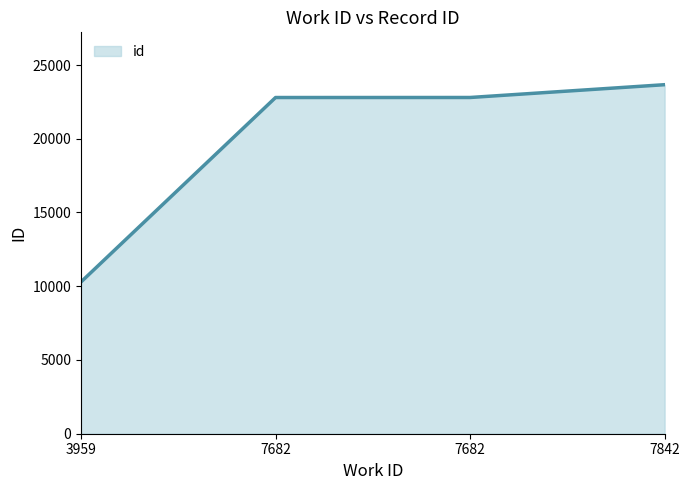

What is the minimum value shown in the chart?

10292